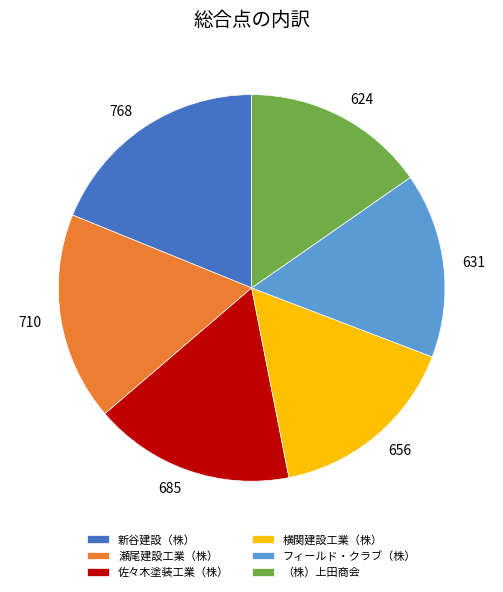

Does 768 account for over 50% of the chart?

No